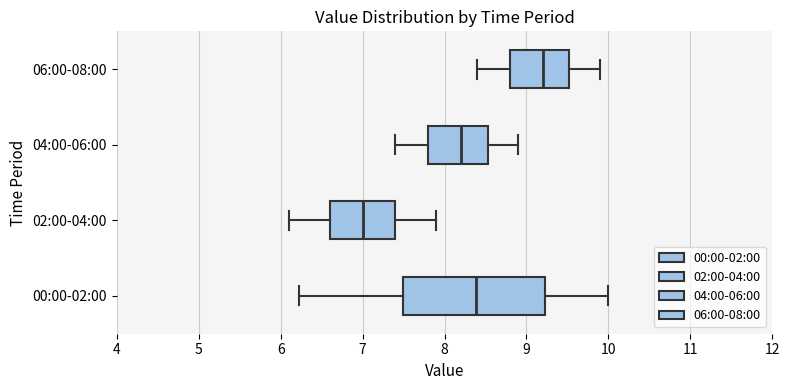

Where does the left whisker of the box for 02:00-04:00 end on the x-axis? The values are not printed on the chart, so give them approximately, as read against the axis.

6.1